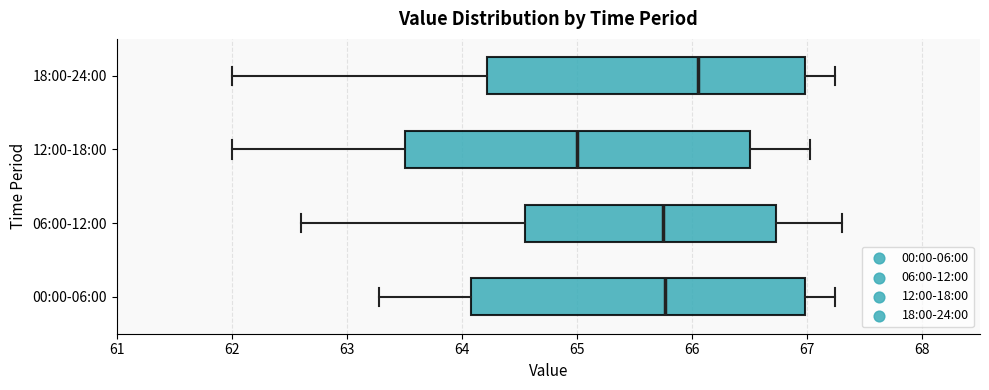

Reading bottom to top, read every box against the x-axis: the position of its median line, the range the box covers, and the ends of its whiskers. The values are not printed on the chart, so give them approximately, as read against the axis.

00:00-06:00: median 65.8, box 64.1 to 67.0, whiskers 63.3 to 67.2
06:00-12:00: median 65.8, box 64.6 to 66.7, whiskers 62.6 to 67.3
12:00-18:00: median 65.0, box 63.5 to 66.5, whiskers 62.0 to 67.0
18:00-24:00: median 66.1, box 64.2 to 67.0, whiskers 62.0 to 67.2